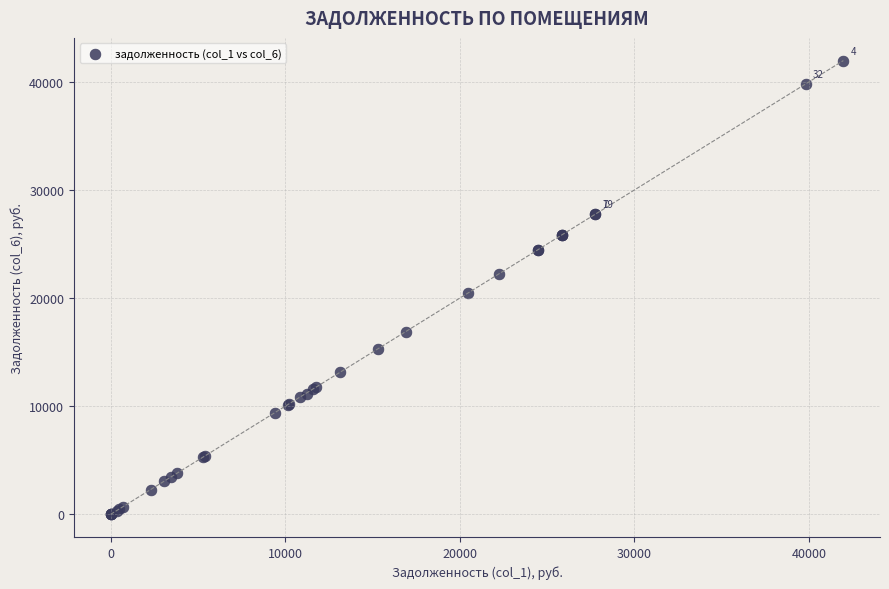

What Y value in the scatter plot is closest to 20989?

20459.5